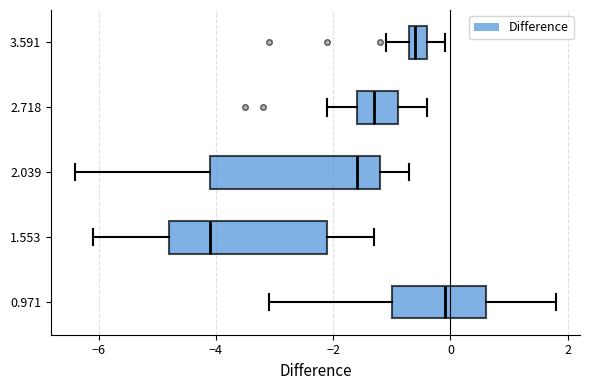

Where is the right edge of the box at y = 2.718 on the x-axis? The values are not printed on the chart, so give them approximately, as read against the axis.

-0.8